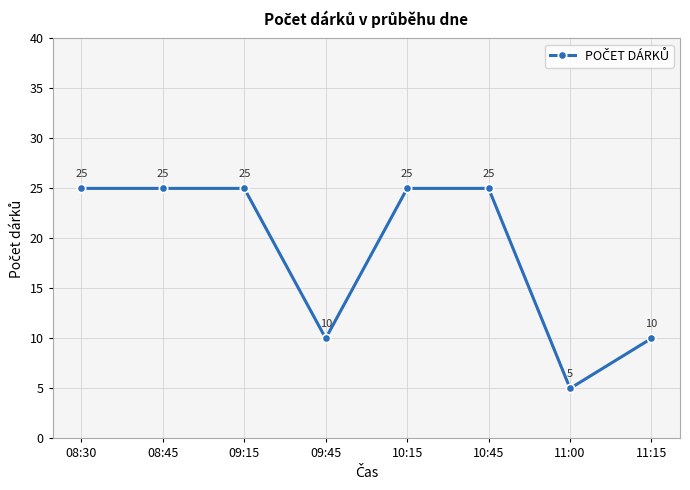

What is the greatest value displayed?

25